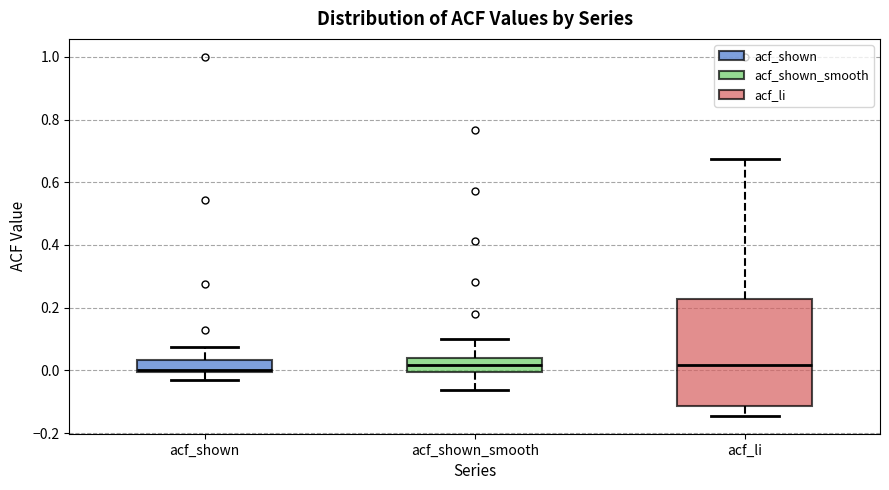

Comparing the boxes themselves (not the whiskers), which one is the tallest?

acf_li